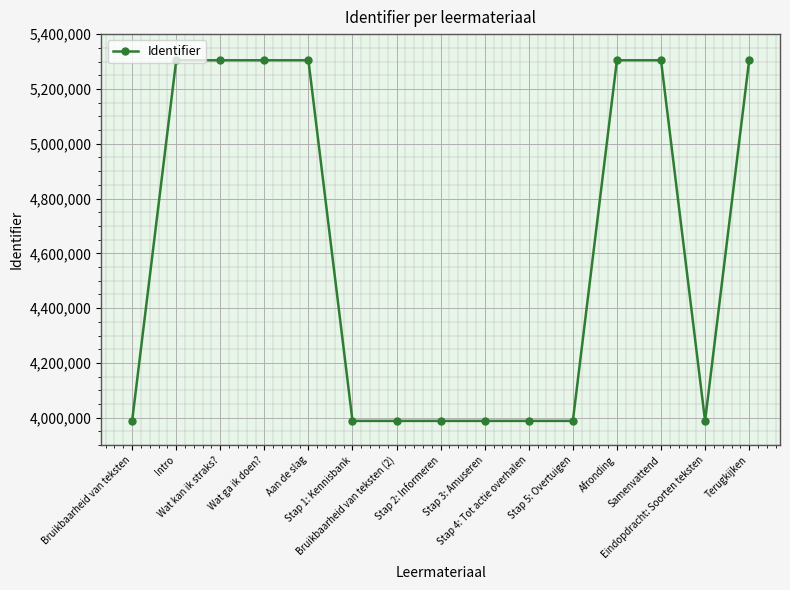

What is the value of the 3rd point from the left?

5304514